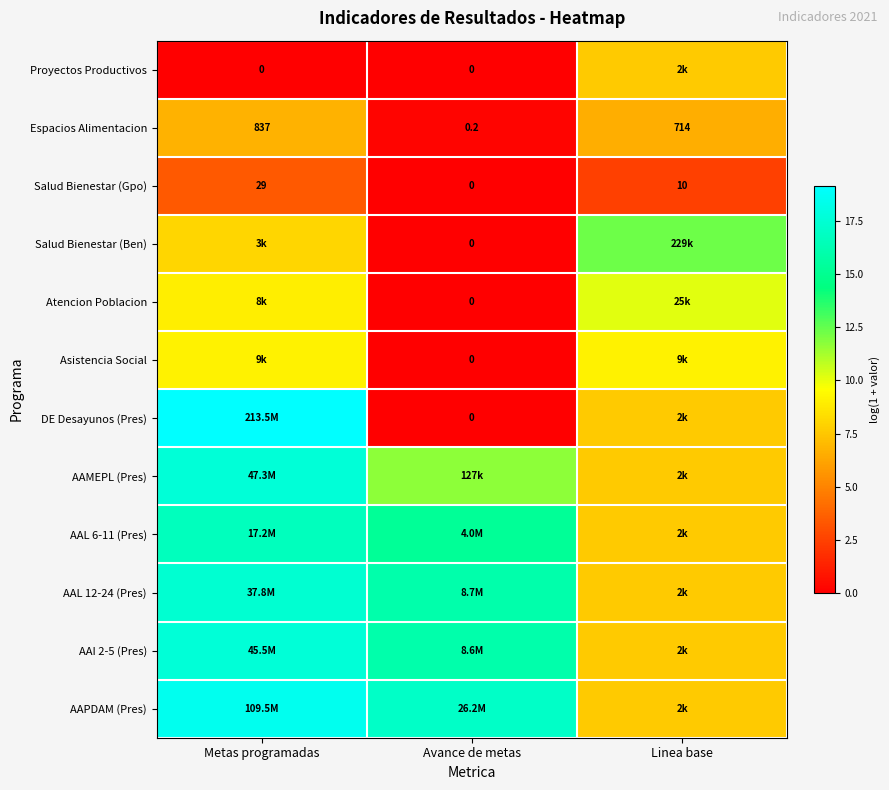

True or false: Salud Bienestar (Gpo) has a value of 0.5 at Linea base.

False